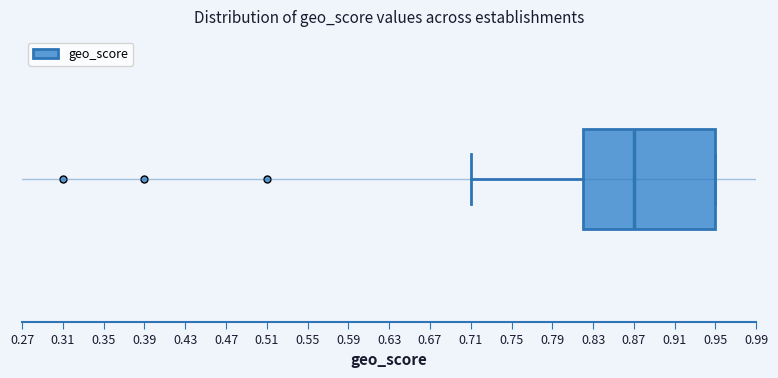

Transcribe this box plot: give where the median line is, the range the box spans, and where the two whiskers end, as read against the x-axis. The values are not printed on the chart, so give them approximately, as read against the axis.

median 0.87, box 0.82 to 0.95, whiskers 0.71 to 0.95